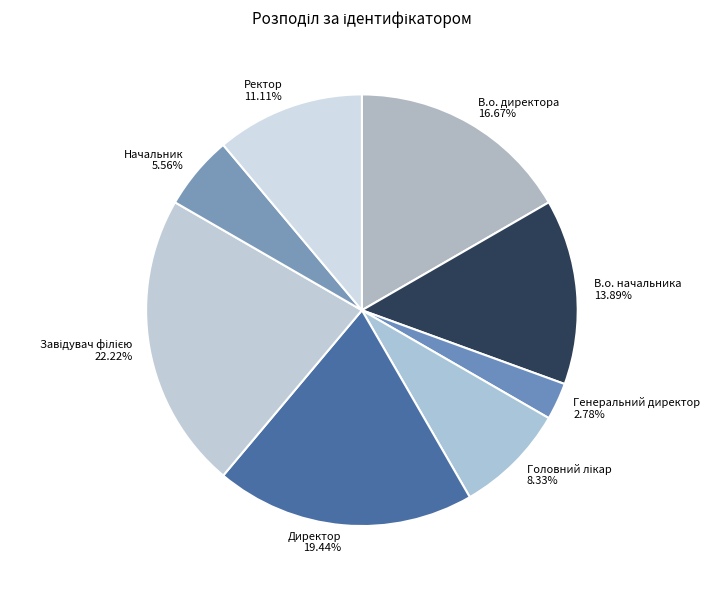

What is the ratio of the value at Генеральний директор to the value at В.о. начальника?

0.2